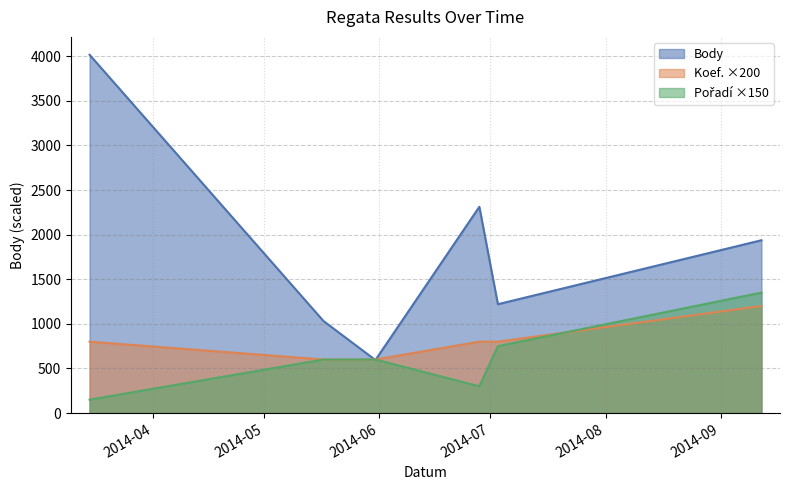

What is the sum of all Body values?

11111